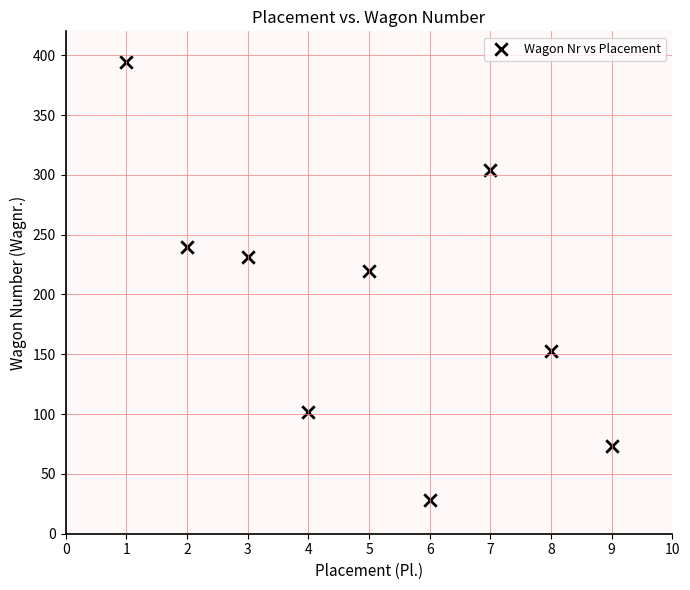

What is the average X value?

5